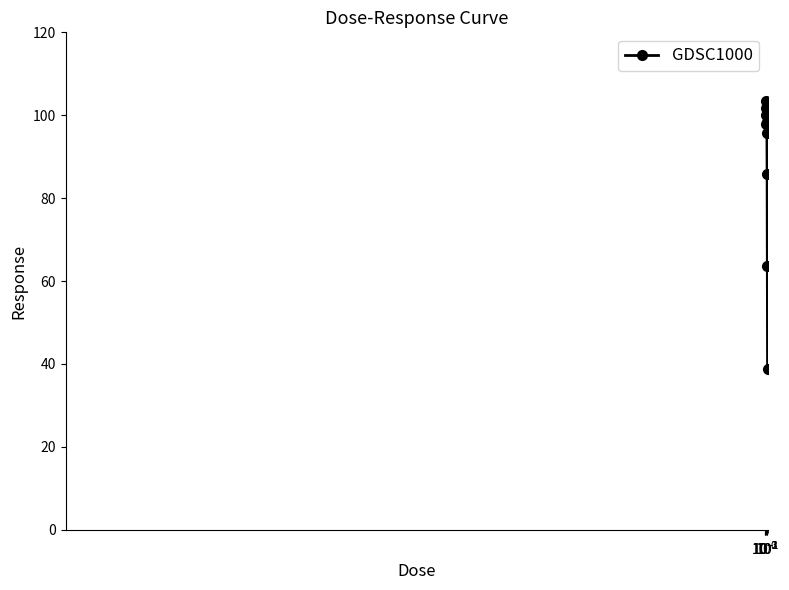

What is the value of the 4th point from the left?

98.0